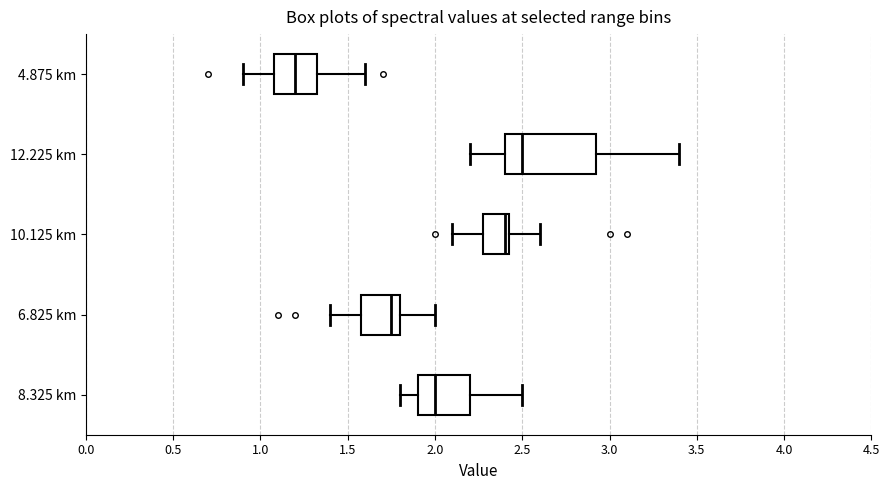

Which box's median line is the furthest to the right?

12.225 km